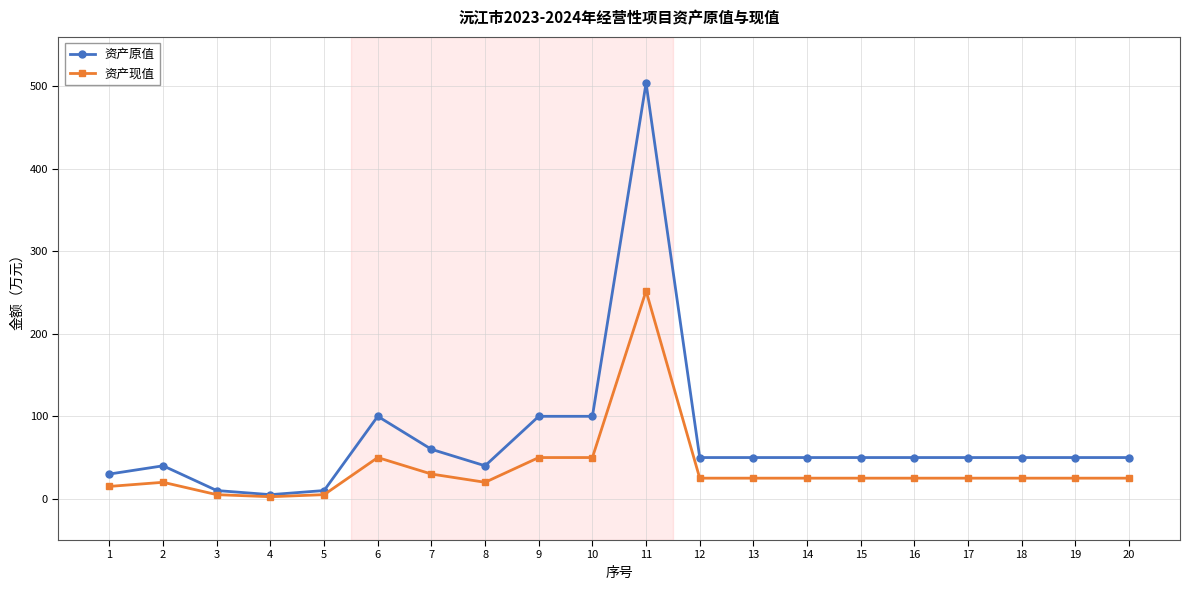

What are all the series names shown in the legend?

资产原值, 资产现值